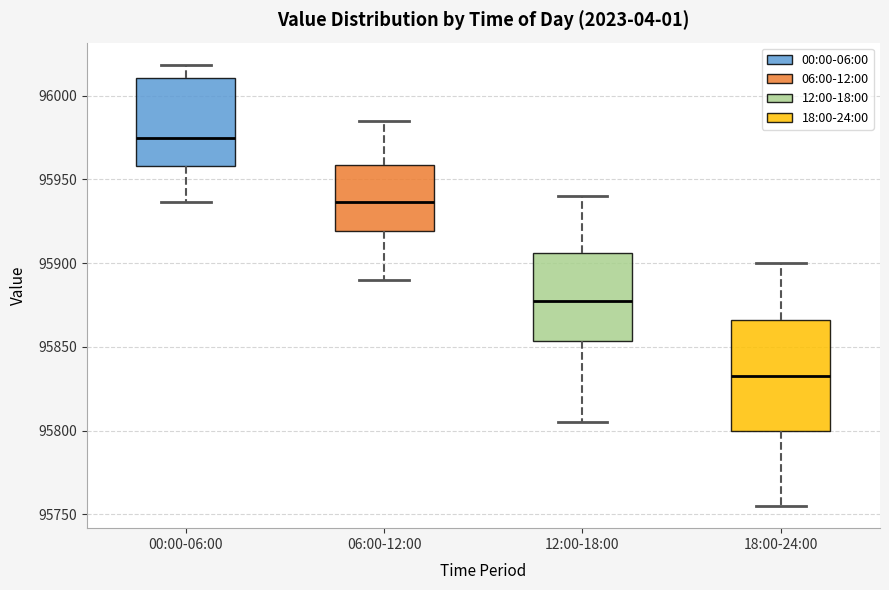

Reading left to right, transcribe this box plot: for each box, give where its median line is, the range the box spans, and where its two whiskers end, as read against the y-axis. The values are not printed on the chart, so give them approximately, as read against the axis.

00:00-06:00: median 95975, box 95960 to 96010, whiskers 95935 to 96020
06:00-12:00: median 95935, box 95920 to 95960, whiskers 95890 to 95985
12:00-18:00: median 95880, box 95855 to 95905, whiskers 95805 to 95940
18:00-24:00: median 95835, box 95800 to 95865, whiskers 95755 to 95900